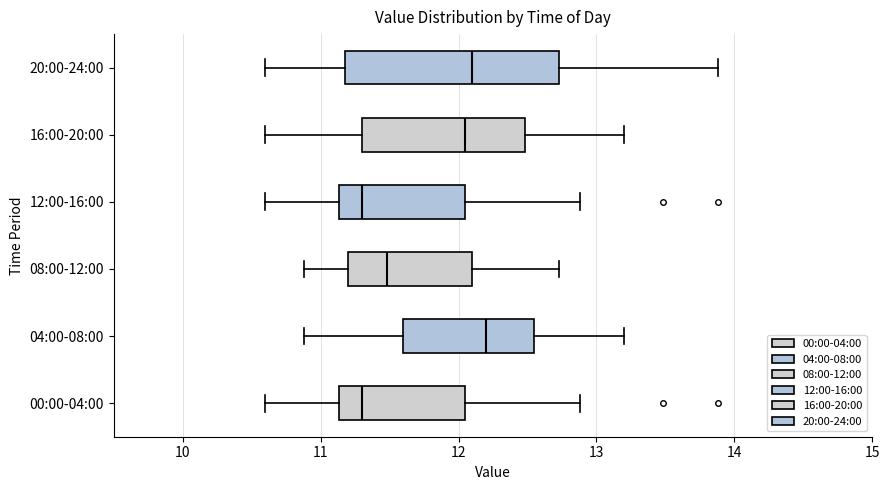

Where is the right edge of the box for 04:00-08:00 on the x-axis? The values are not printed on the chart, so give them approximately, as read against the axis.

12.6